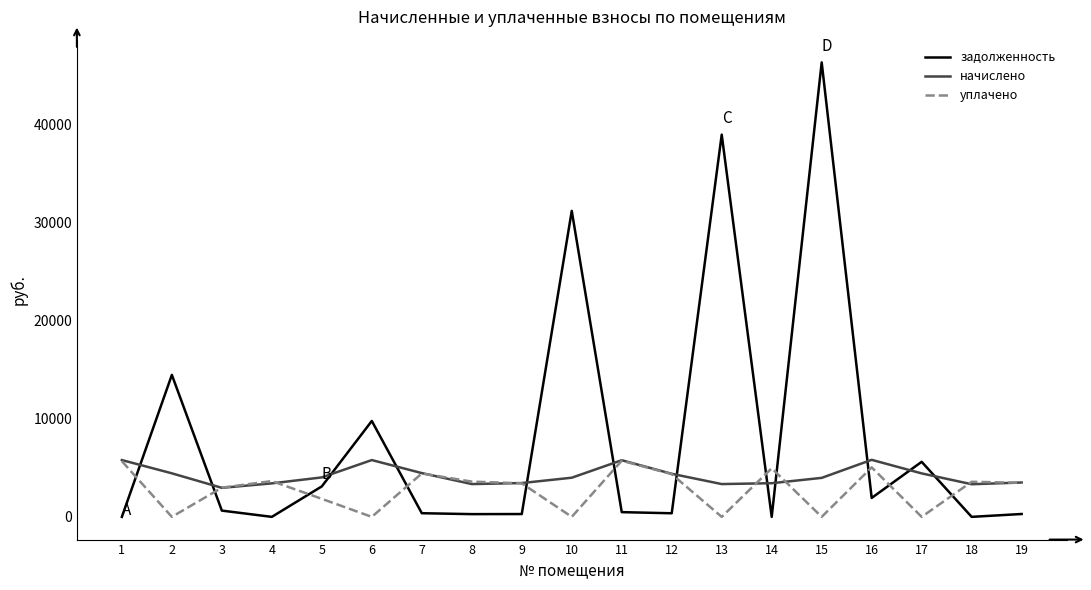

At 2, list the series in order from largest to smallest.

задолженность, начислено, уплачено